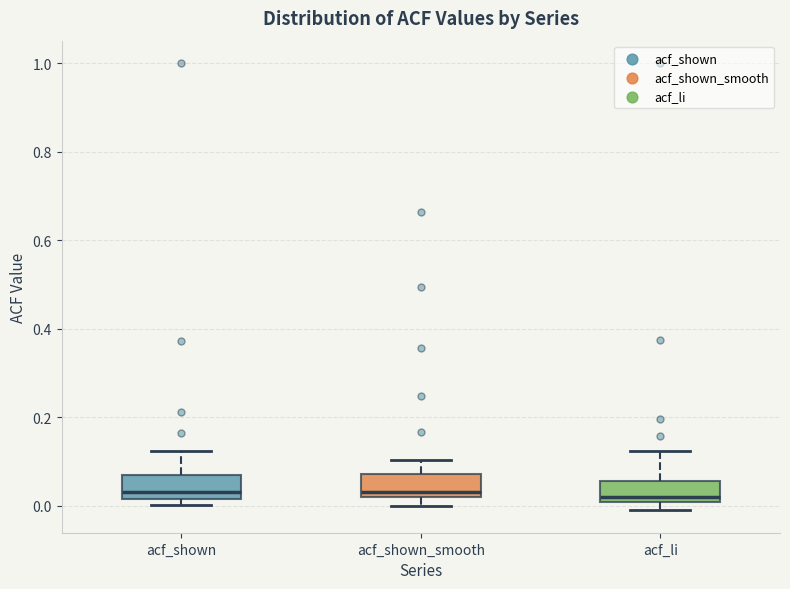

Reading left to right, transcribe this box plot: for each box, give where its median line is, the range the box spans, and where its two whiskers end, as read against the y-axis. The values are not printed on the chart, so give them approximately, as read against the axis.

acf_shown: median 0.04, box 0.02 to 0.08, whiskers 0.00 to 0.12
acf_shown_smooth: median 0.04, box 0.02 to 0.08, whiskers 0.00 to 0.10
acf_li: median 0.02, box 0.00 to 0.06, whiskers 0.00 (just below the box's lower edge) to 0.12